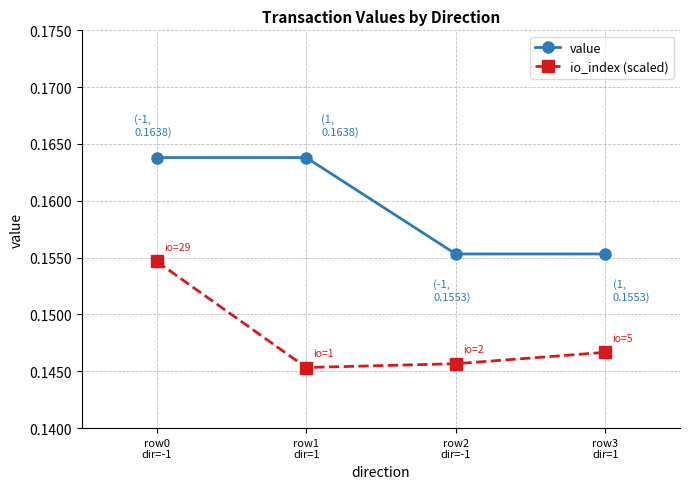

At how many categories does at least one series exceed 0?

4